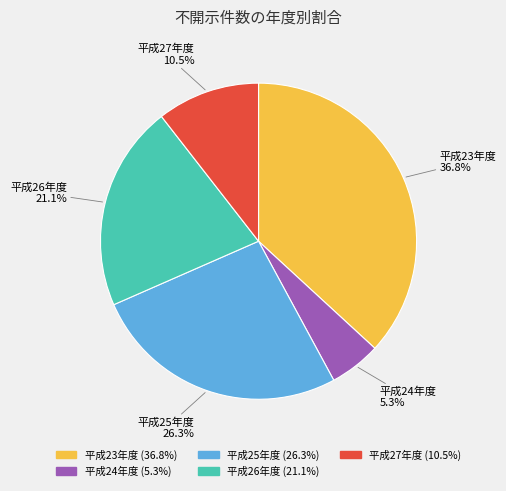

Rank the categories by value from highest to lowest.

平成23年度, 平成25年度, 平成26年度, 平成27年度, 平成24年度